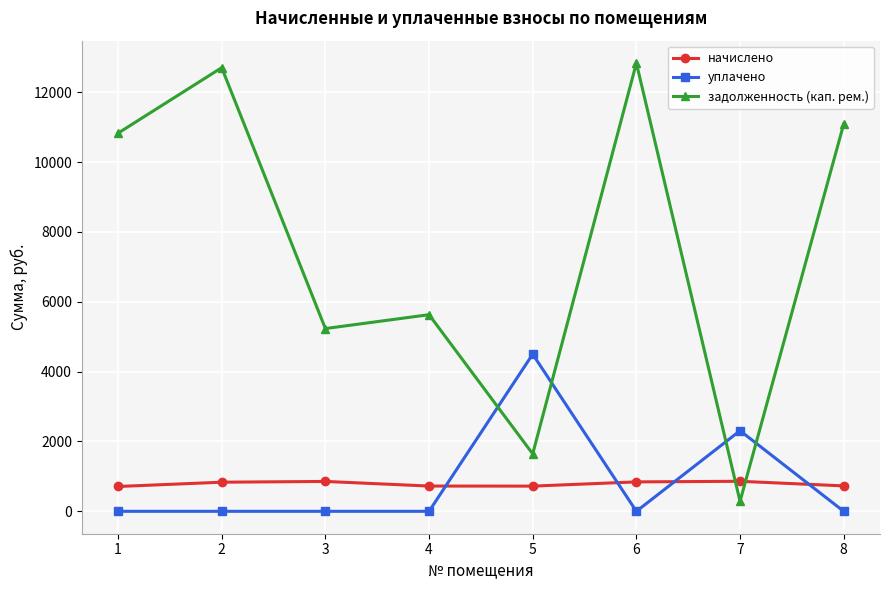

How many values in the начислено series exceed 833?

4